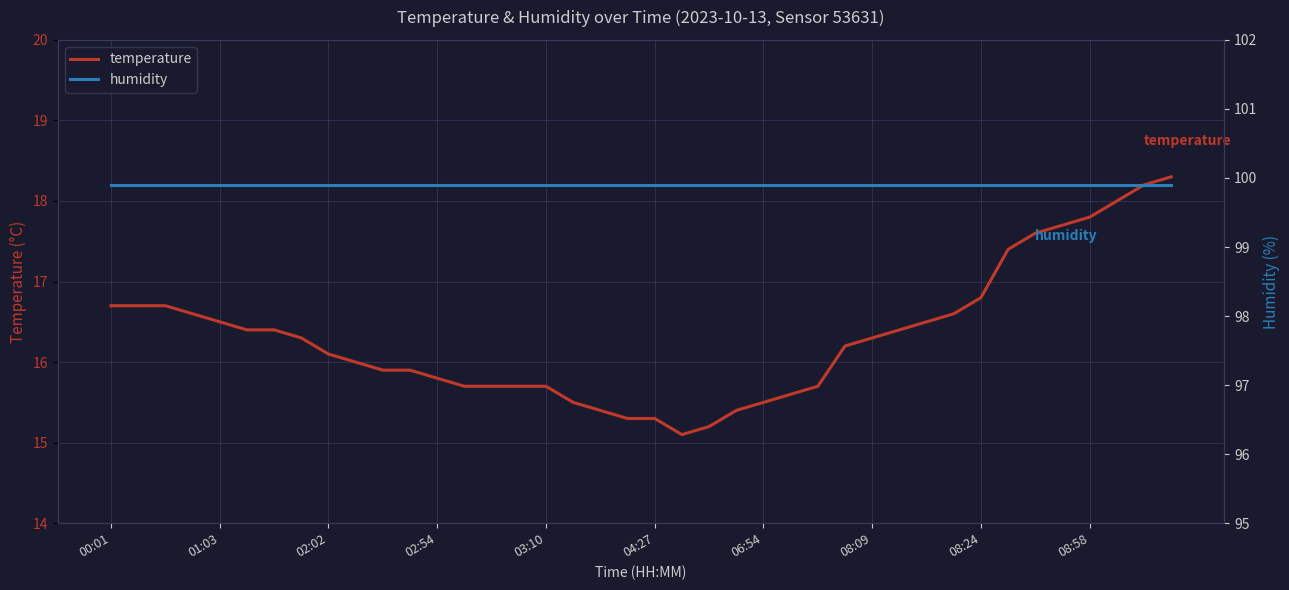

True or false: temperature and humidity intersect in this chart.

False